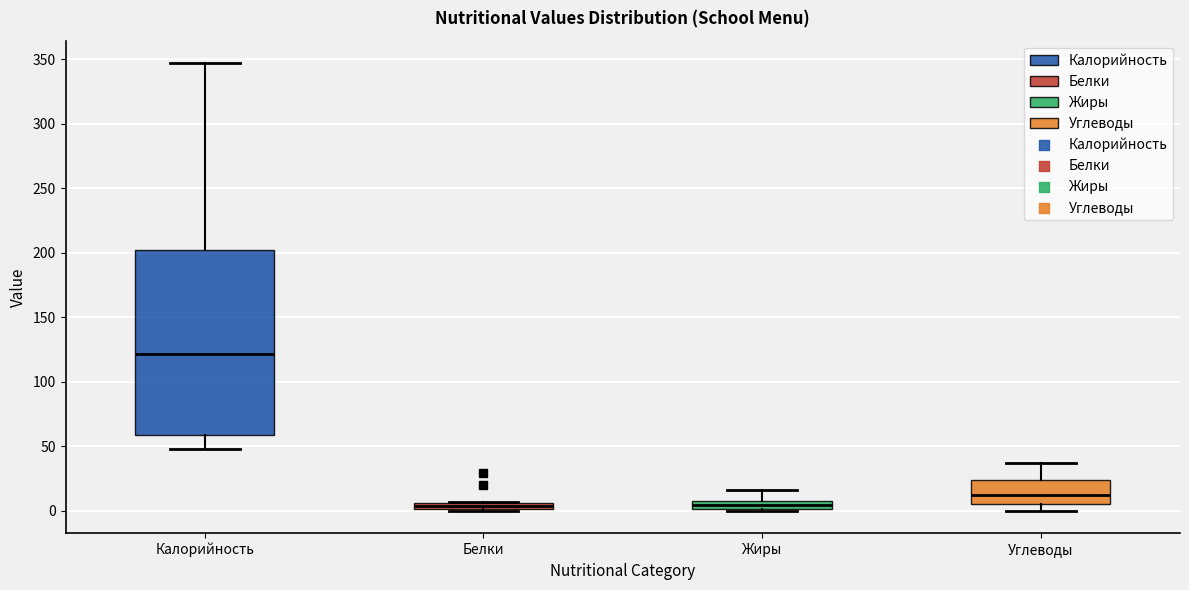

Where does the upper whisker of the box for Калорийность end on the y-axis? The values are not printed on the chart, so give them approximately, as read against the axis.

345